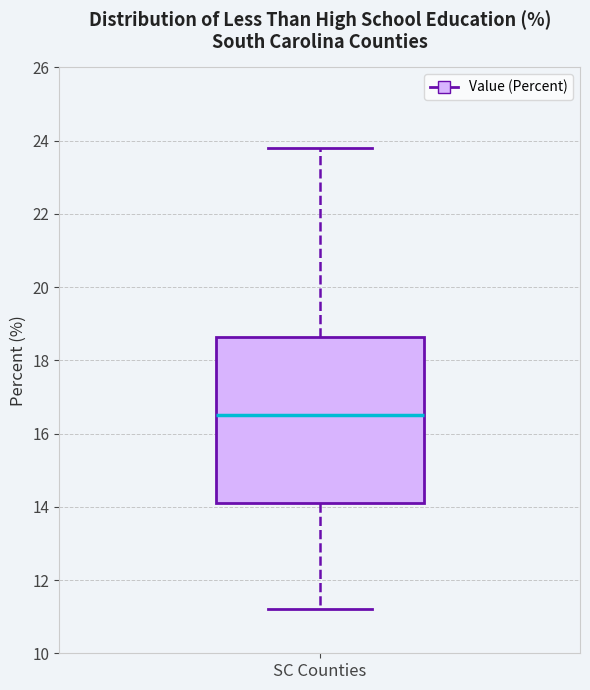

Transcribe this box plot: give where the median line is, the range the box spans, and where the two whiskers end, as read against the y-axis. The values are not printed on the chart, so give them approximately, as read against the axis.

median 16.6, box 14.2 to 18.6, whiskers 11.2 to 23.8